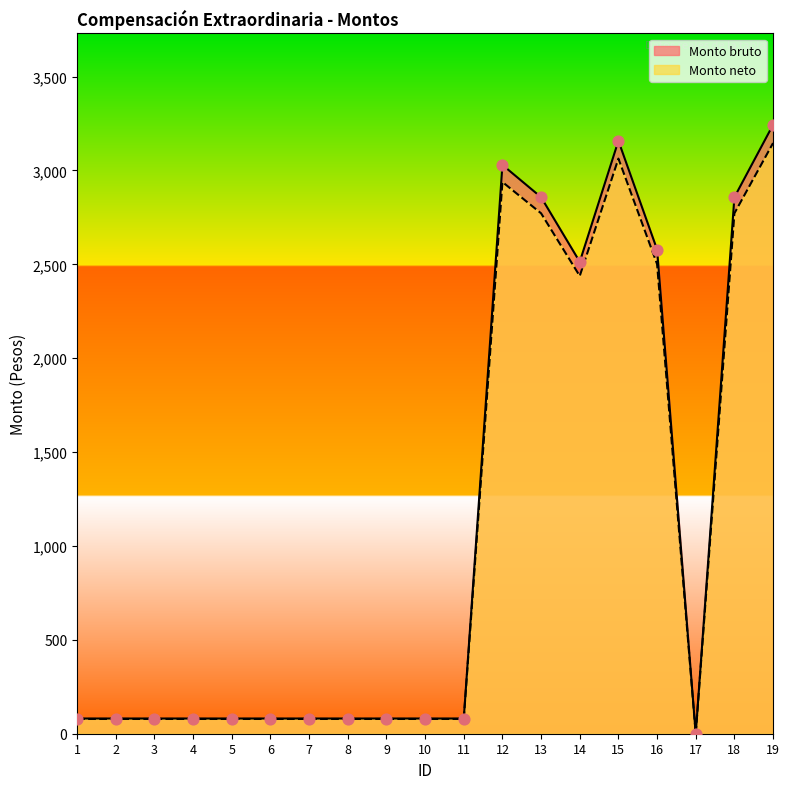

At how many categories does at least one series exceed 1957?

7